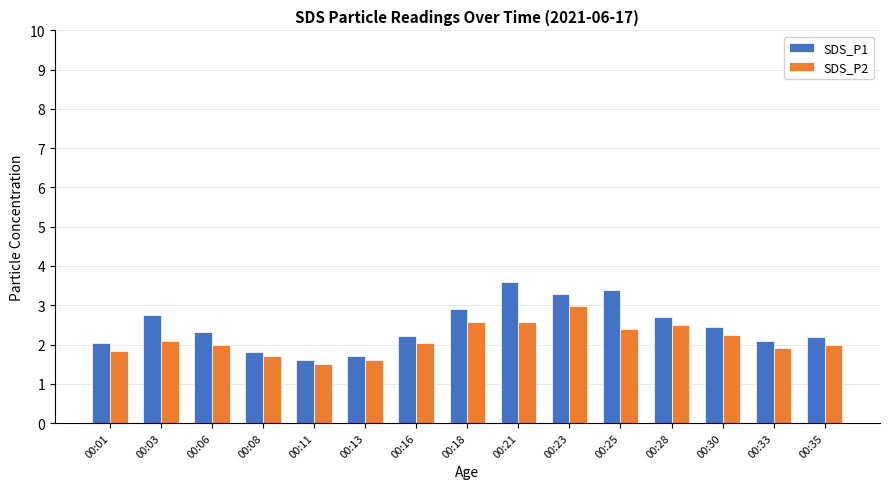

Is the value of SDS_P2 at 00:03 greater than the value of SDS_P1 at 00:25?

No